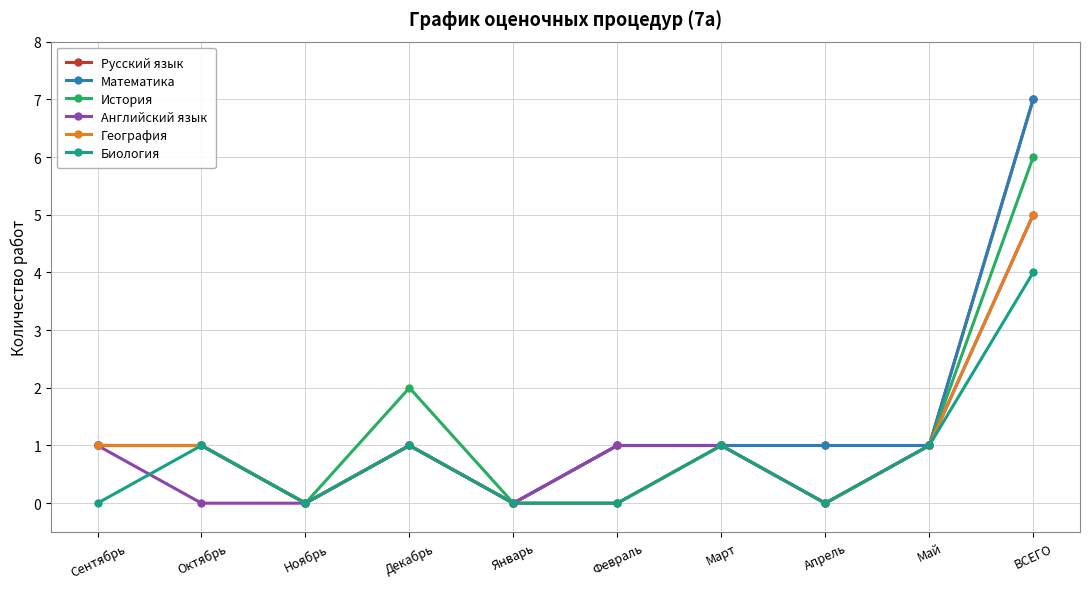

At how many categories does at least one series exceed 2?

1